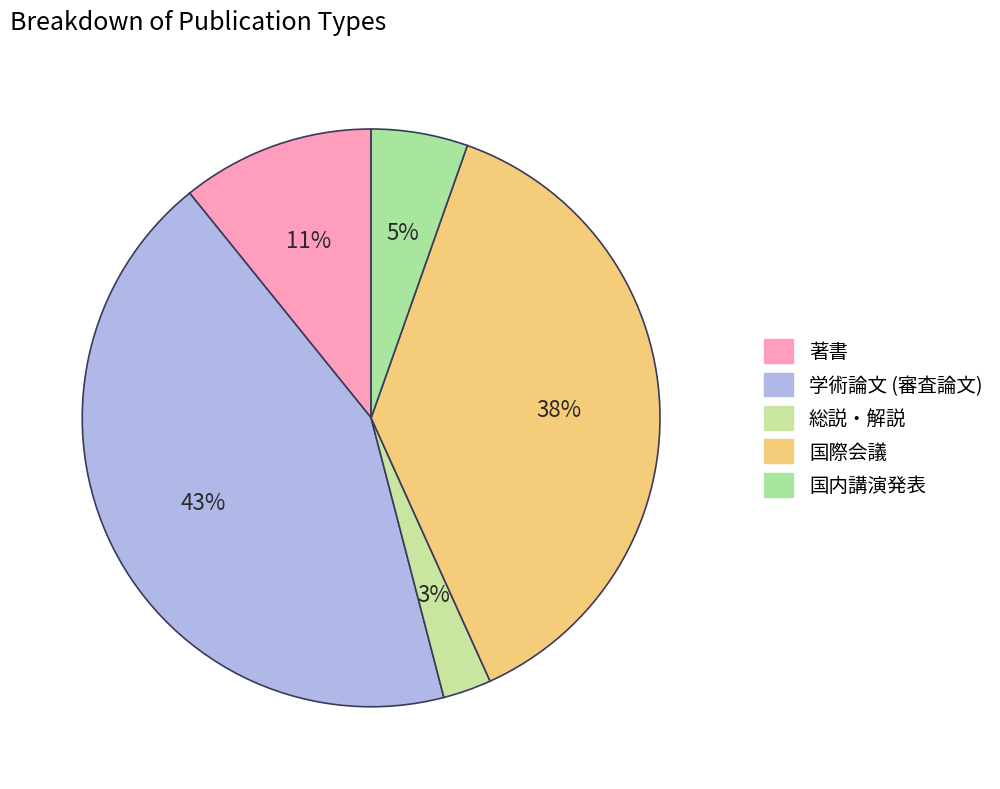

Which slice is the smallest?

総説・解説